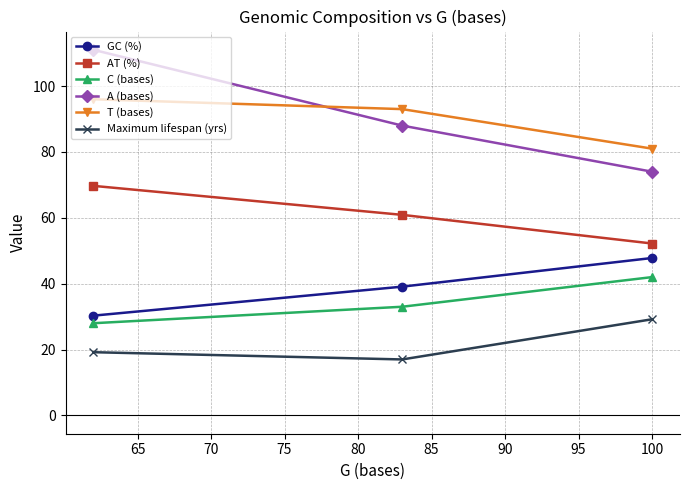

What is the difference between the maximum and minimum values in the GC (%) series?

17.5